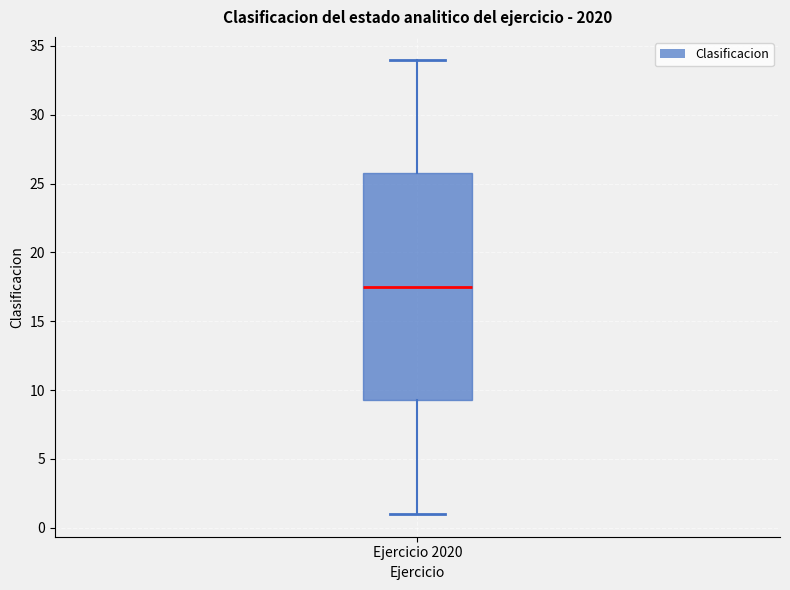

Read this box plot against the y-axis: the position of the median line, the range covered by the box, and the ends of both whiskers. The values are not printed on the chart, so give them approximately, as read against the axis.

median 17.5, box 9.5 to 26.0, whiskers 1.0 to 34.0